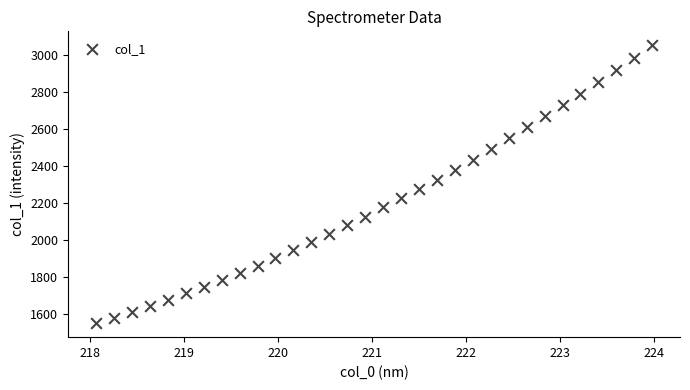

What is the range of X values (max minus min)?

5.9